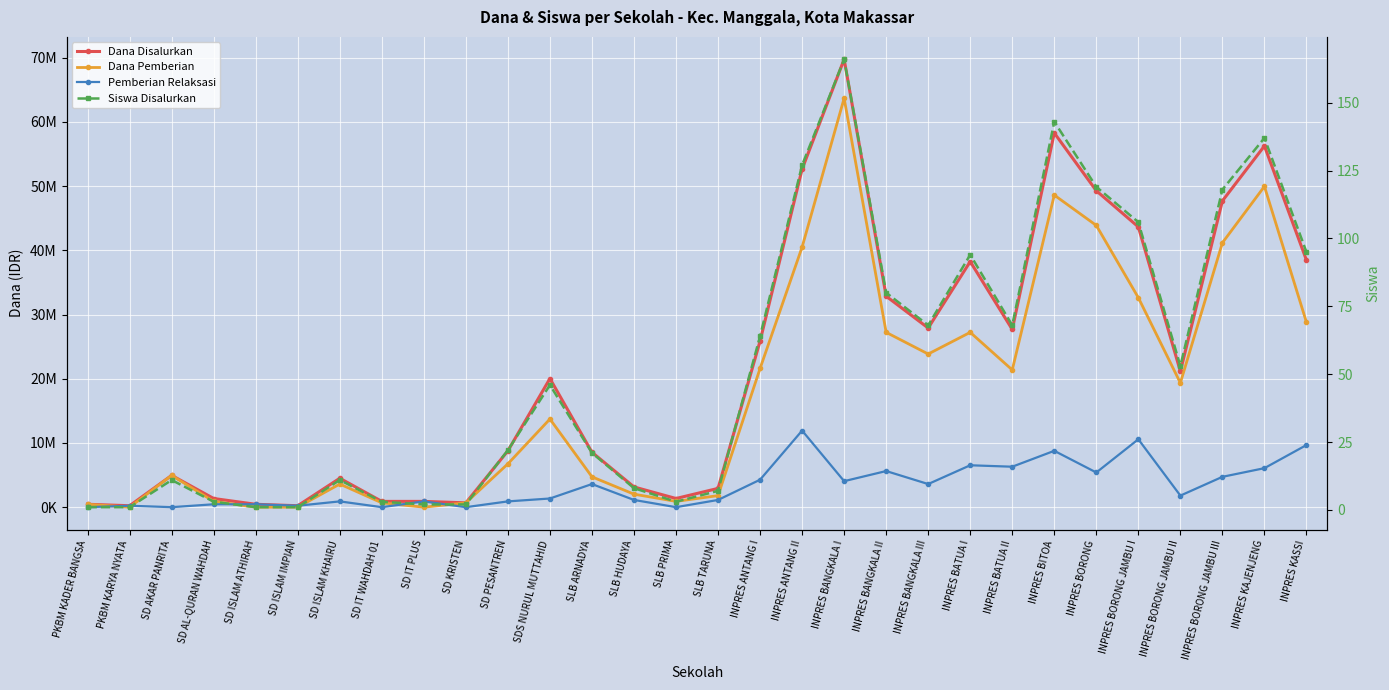

What is the total value across all series at INPRES KASSI?

76950095